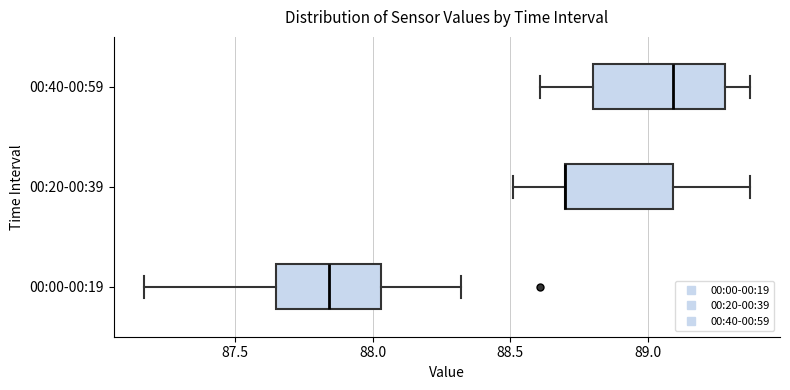

Reading bottom to top, transcribe this box plot: for each box, give where its median line is, the range the box spans, and where its two whiskers end, as read against the x-axis. The values are not printed on the chart, so give them approximately, as read against the axis.

00:00-00:19: median 87.85, box 87.65 to 88.05, whiskers 87.15 to 88.30
00:20-00:39: median 88.70 (drawn on the box's left edge), box 88.70 to 89.10, whiskers 88.50 to 89.35
00:40-00:59: median 89.10, box 88.80 to 89.30, whiskers 88.60 to 89.35